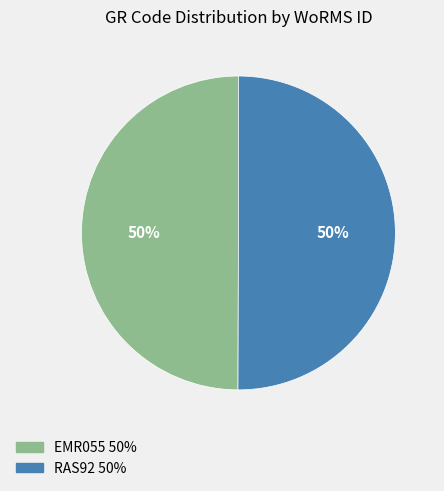

To the nearest percent, what is the average slice percentage?

50%